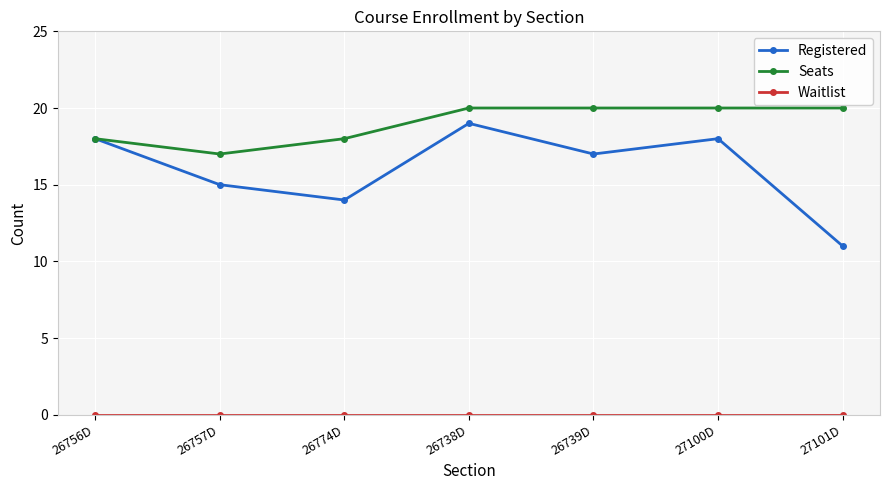

Is this an area chart (filled region under the line)?

No